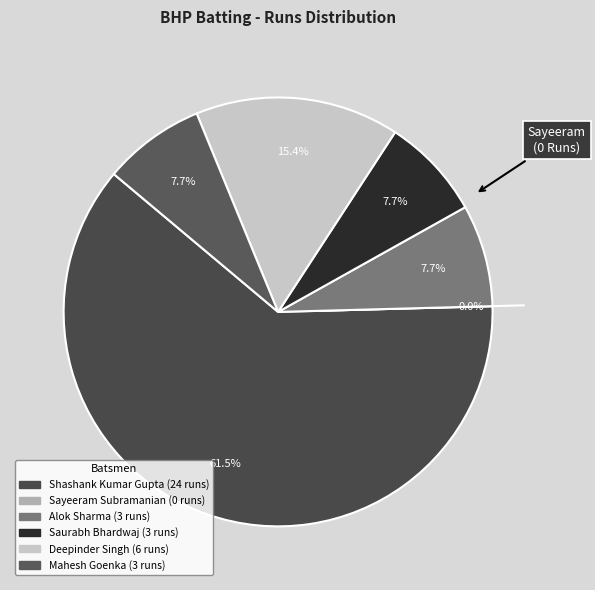

To the nearest percent, what is the difference between the largest and smallest slice percentages?

62%